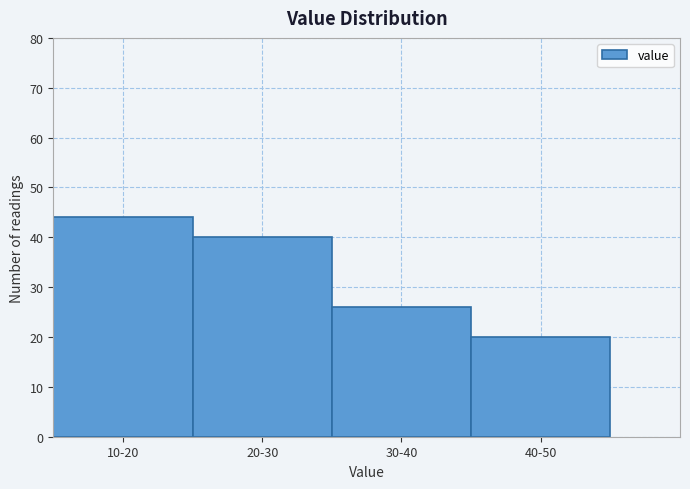

Reading left to right, extract all data points from this chart.

10-20=44	20-30=40	30-40=26	40-50=20